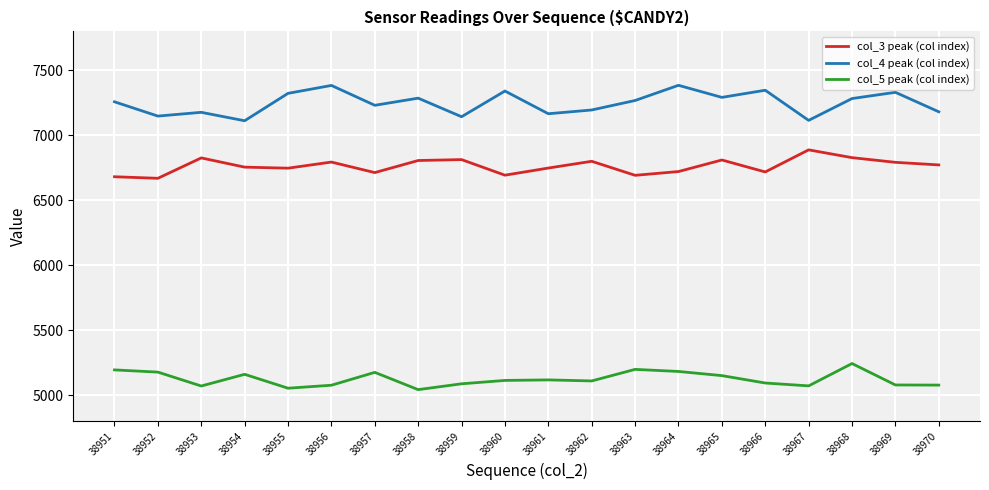

True or false: col_3 peak (col index) and col_4 peak (col index) cross at least once.

False